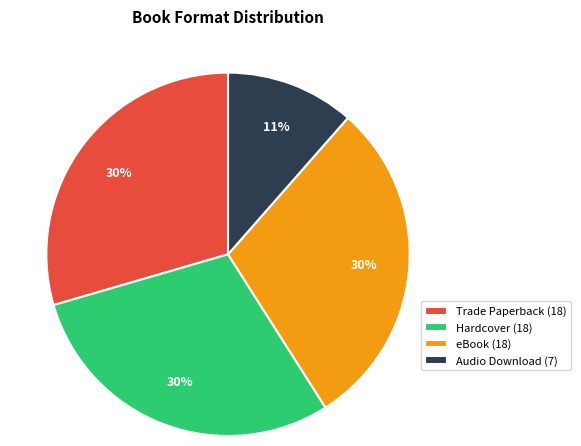

Does any single category account for the majority?

No